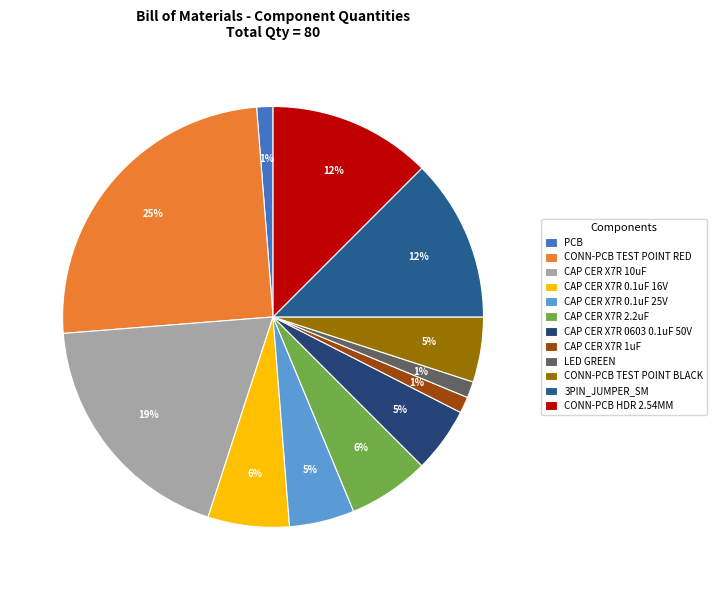

Is it true that PCB is 1% of the pie?

True